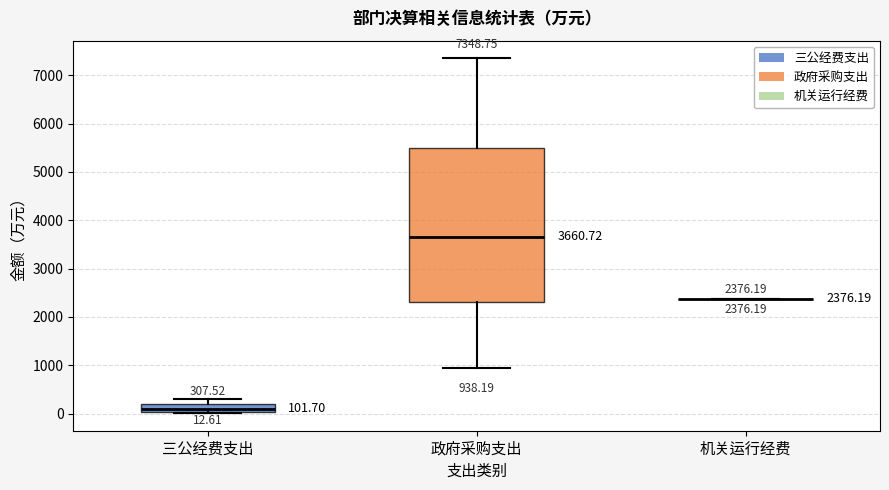

Which box is the tallest, from its lower edge to its upper edge?

政府采购支出